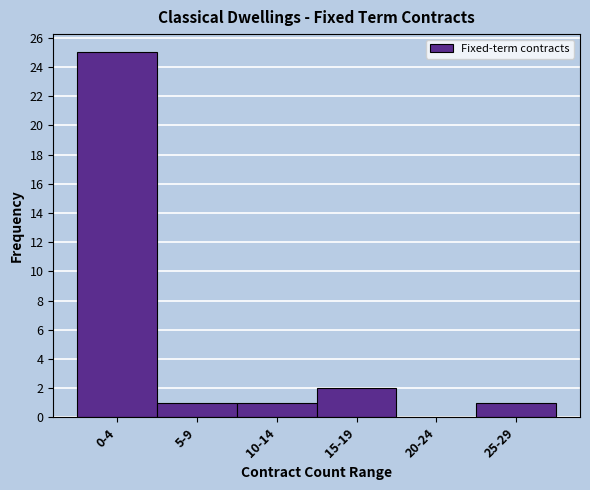

Reading left to right, transcribe all the data shown in this chart.

0-4=25	5-9=1	10-14=1	15-19=2	20-24=0	25-29=1